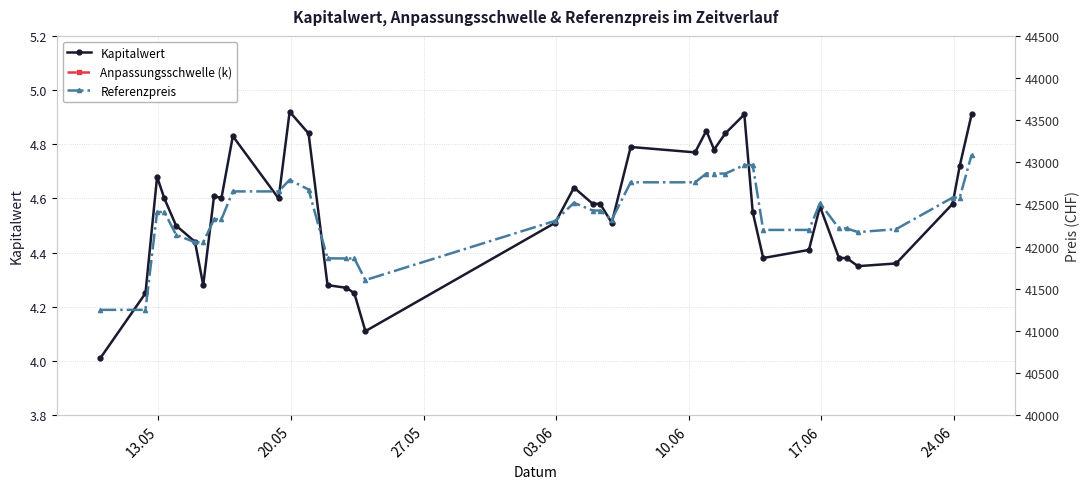

True or false: Anpassungsschwelle (k) and Kapitalwert cross at least once.

False